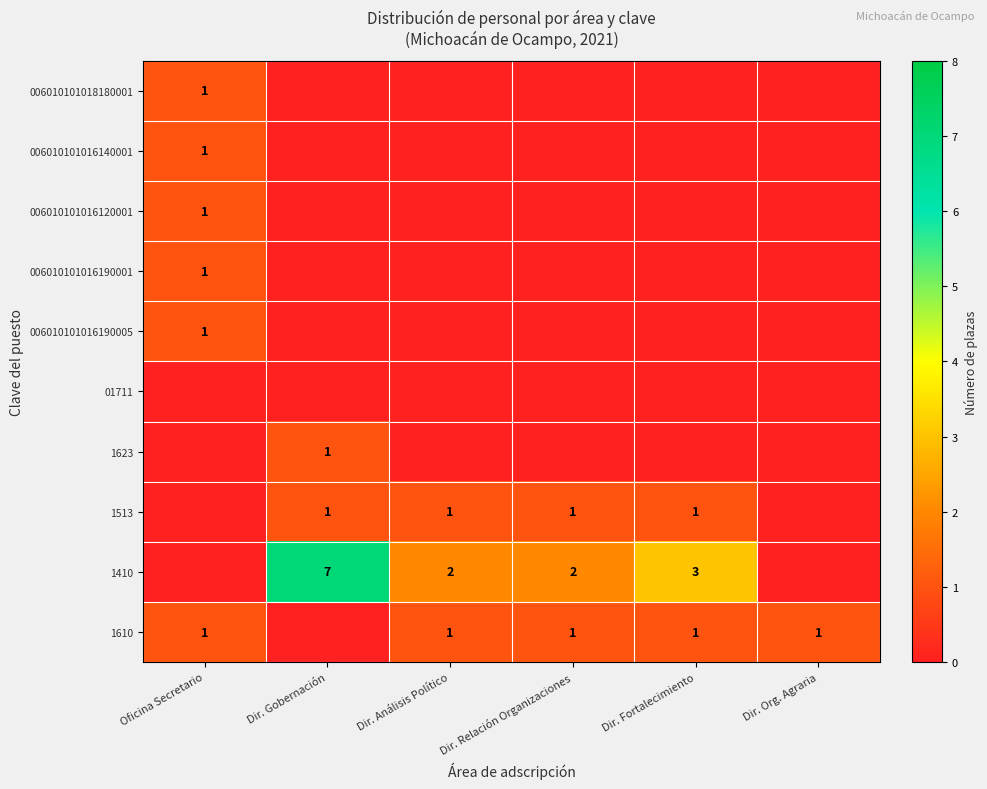

Which label corresponds to the smallest value in the chart?

Dir. Gobernación